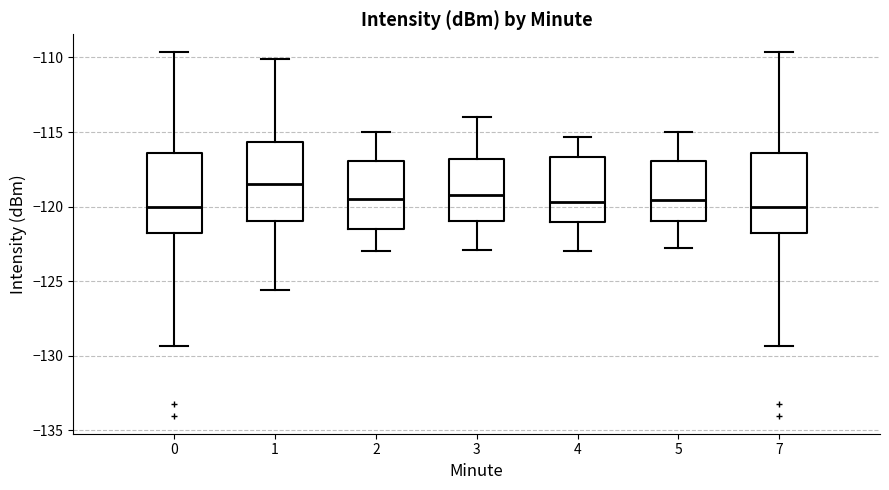

Reading left to right, transcribe this box plot: for each box, give where its median line is, the range the box spans, and where its two whiskers end, as read against the y-axis. The values are not printed on the chart, so give them approximately, as read against the axis.

0: median -120.0, box -122.0 to -116.5, whiskers -129.5 to -109.5
1: median -118.5, box -121.0 to -115.5, whiskers -125.5 to -110.0
2: median -119.5, box -121.5 to -117.0, whiskers -123.0 to -115.0
3: median -119.0, box -121.0 to -117.0, whiskers -123.0 to -114.0
4: median -119.5, box -121.0 to -116.5, whiskers -123.0 to -115.5
5: median -119.5, box -121.0 to -117.0, whiskers -123.0 to -115.0
7: median -120.0, box -122.0 to -116.5, whiskers -129.5 to -109.5